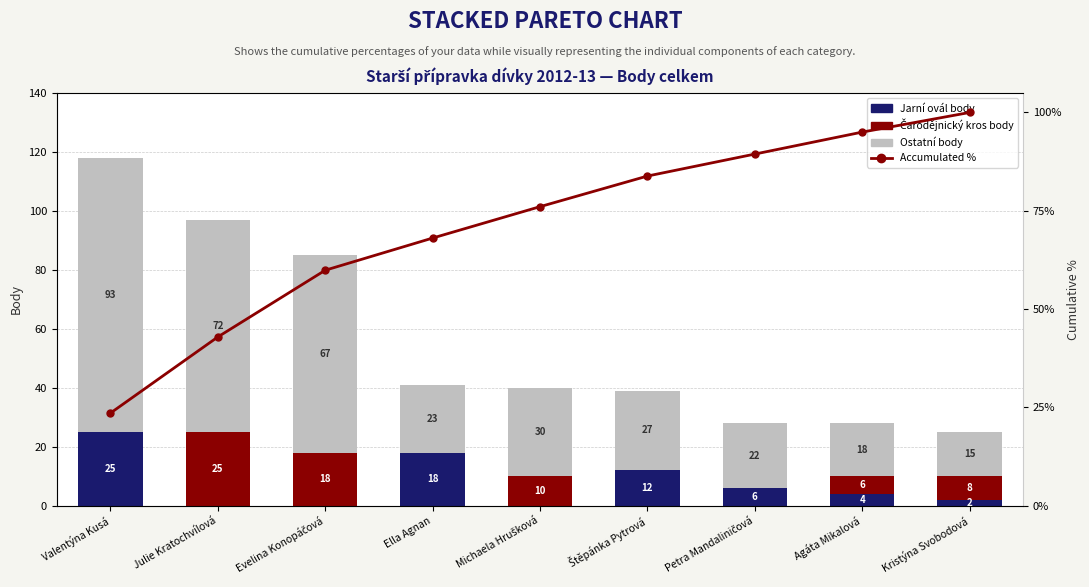

True or false: Čarodějnický kros body has a value of 8.0 at Kristýna Svobodová.

True